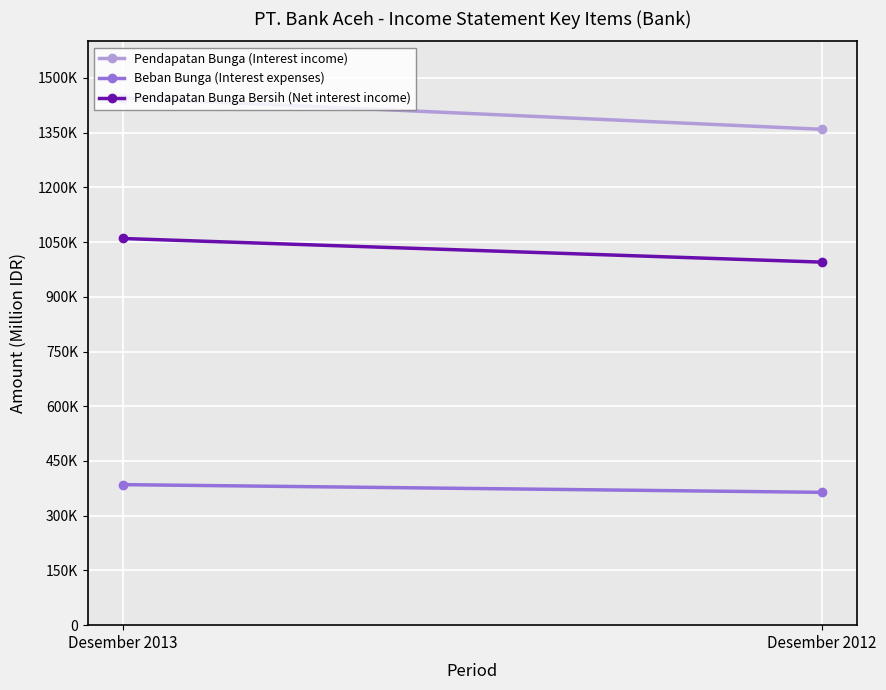

List the series in order of their overall mean, highest first.

Pendapatan Bunga (Interest income), Pendapatan Bunga Bersih (Net interest income), Beban Bunga (Interest expenses)